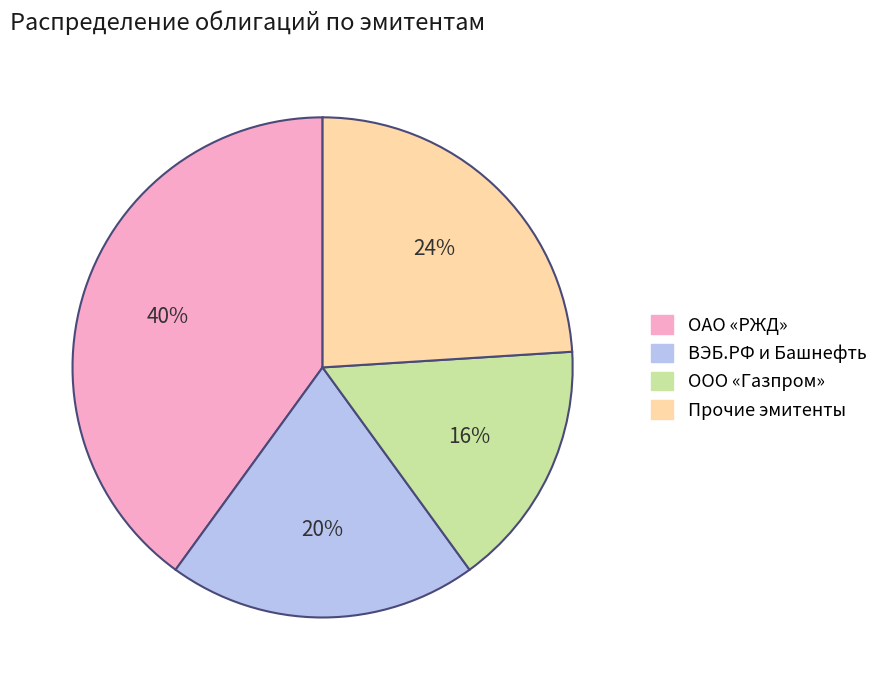

What is the ratio of the value at Прочие эмитенты to the value at ООО «Газпром»?

1.5